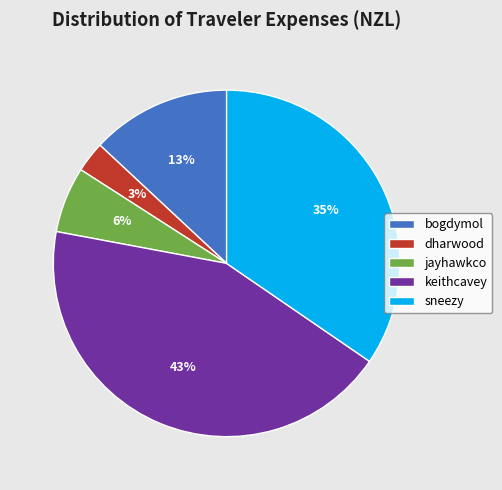

Which has a higher value, keithcavey or dharwood?

keithcavey